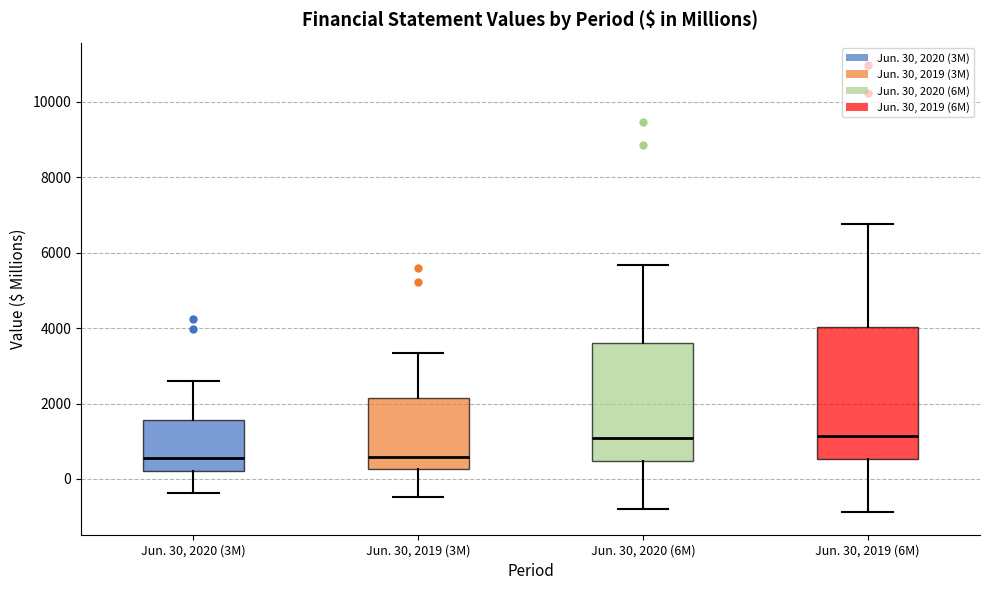

Comparing the boxes themselves (not the whiskers), which one is the tallest?

Jun. 30, 2019 (6M)